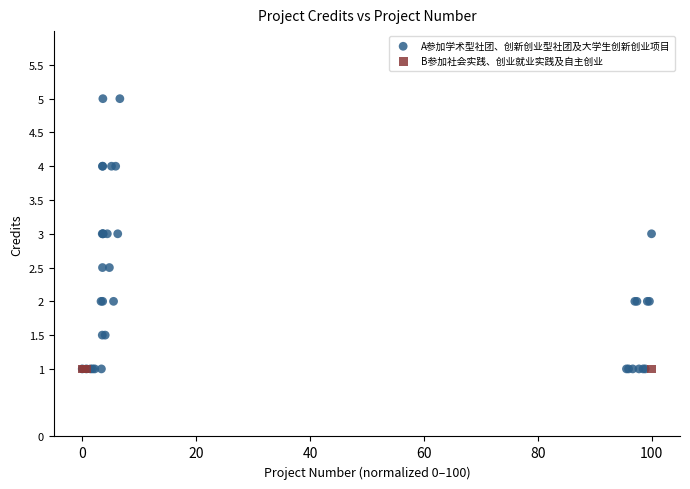

Which series contains the highest Y value?

A参加学术型社团、创新创业型社团及大学生创新创业项目